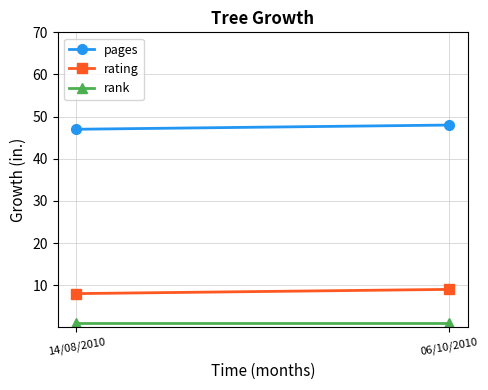

Which category has the highest value across all series?

06/10/2010